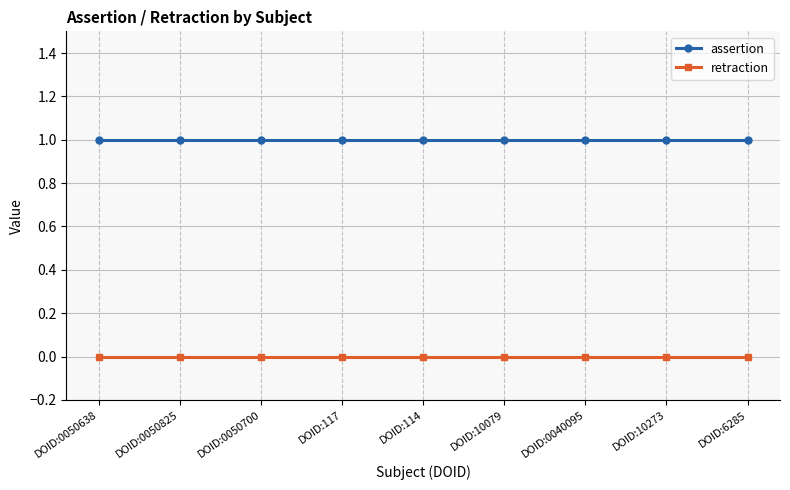

True or false: assertion and retraction cross at least once.

False